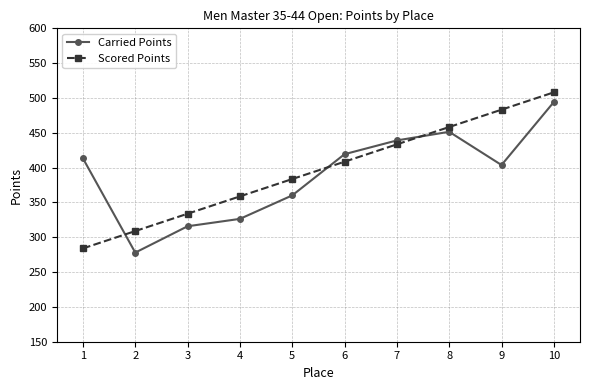

Which series has the widest spread of values?

Scored Points